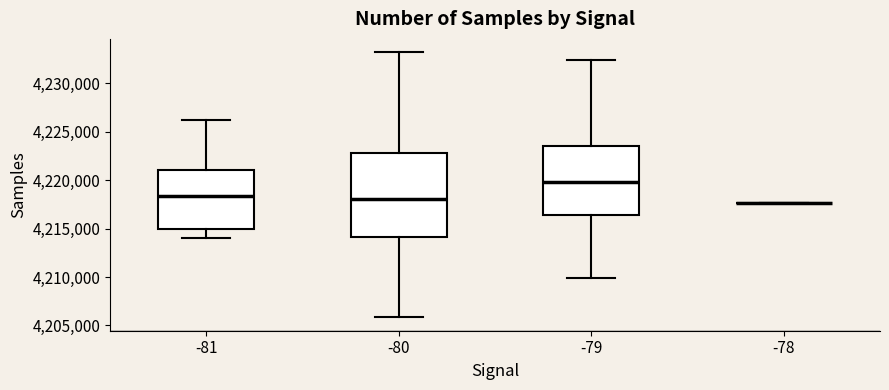

Reading left to right, transcribe this box plot: for each box, give where its median line is, the range the box spans, and where its two whiskers end, as read against the y-axis. The values are not printed on the chart, so give them approximately, as read against the axis.

-81: median 4218500, box 4215000 to 4221000, whiskers 4214000 to 4226000
-80: median 4218000, box 4214000 to 4223000, whiskers 4206000 to 4233000
-79: median 4220000, box 4216500 to 4223500, whiskers 4210000 to 4232500
-78: box collapsed to a line at 4217500, whiskers 4217500 to 4217500